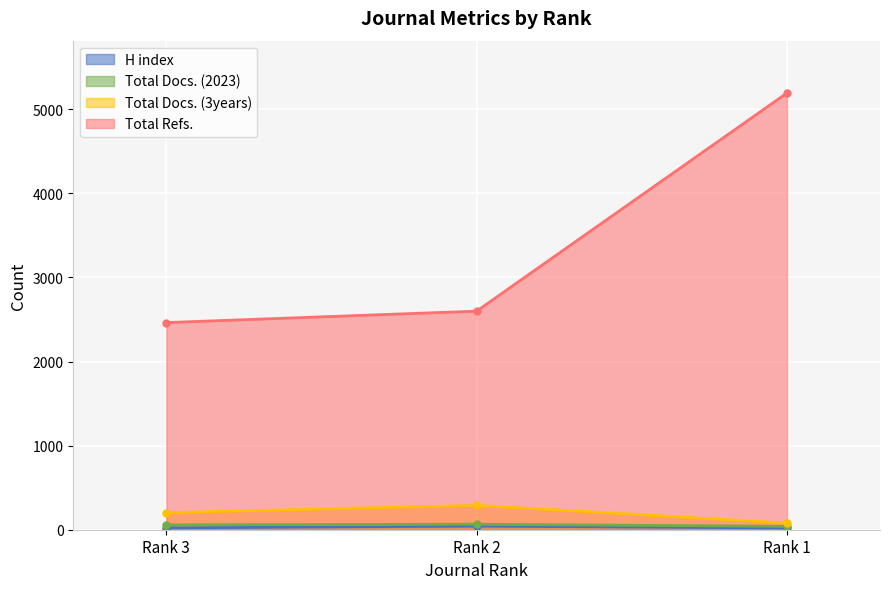

What is the lowest value of the Total Refs. series?

2463